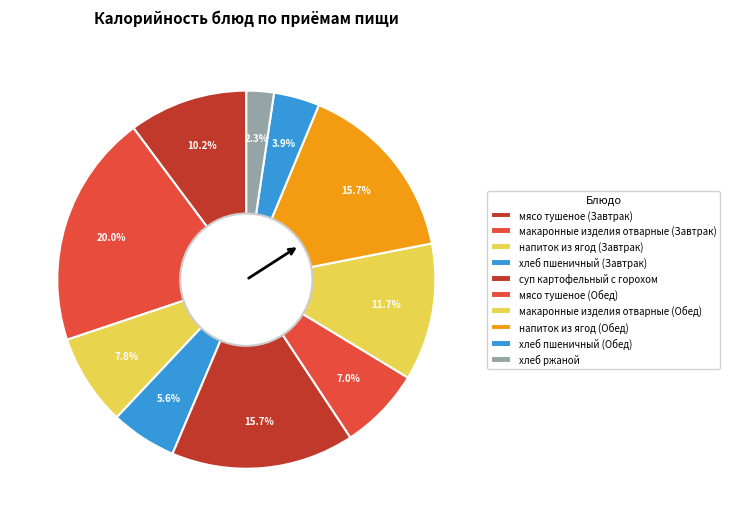

Is it true that мясо тушеное (Обед) is 7% of the pie?

True